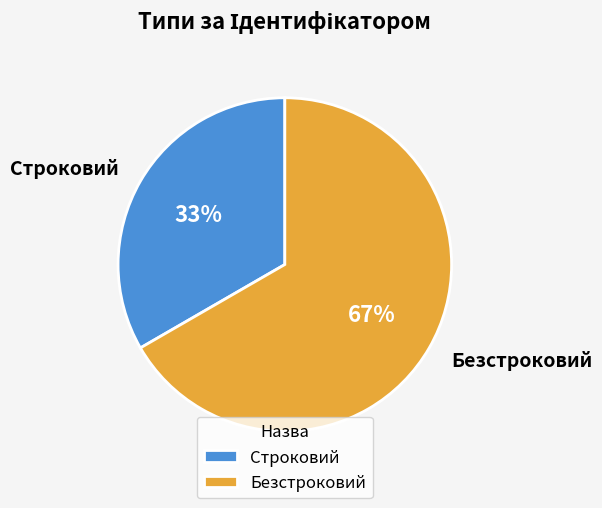

Does any single category account for the majority?

Yes